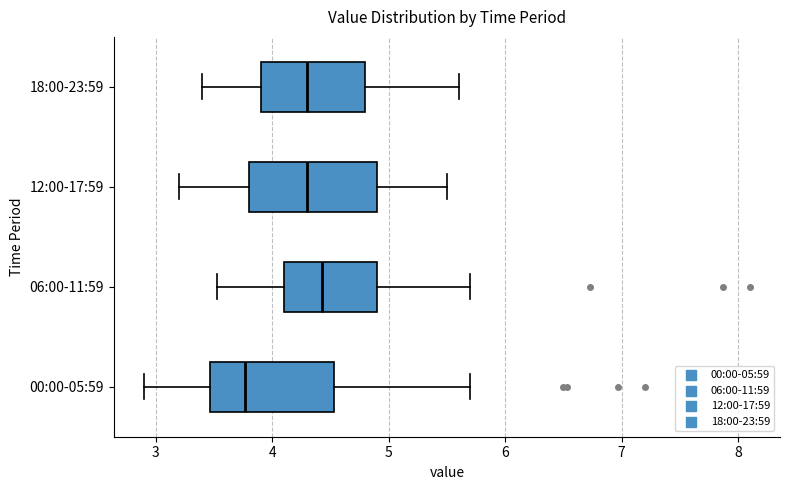

Which box's median line is the furthest to the left?

00:00-05:59